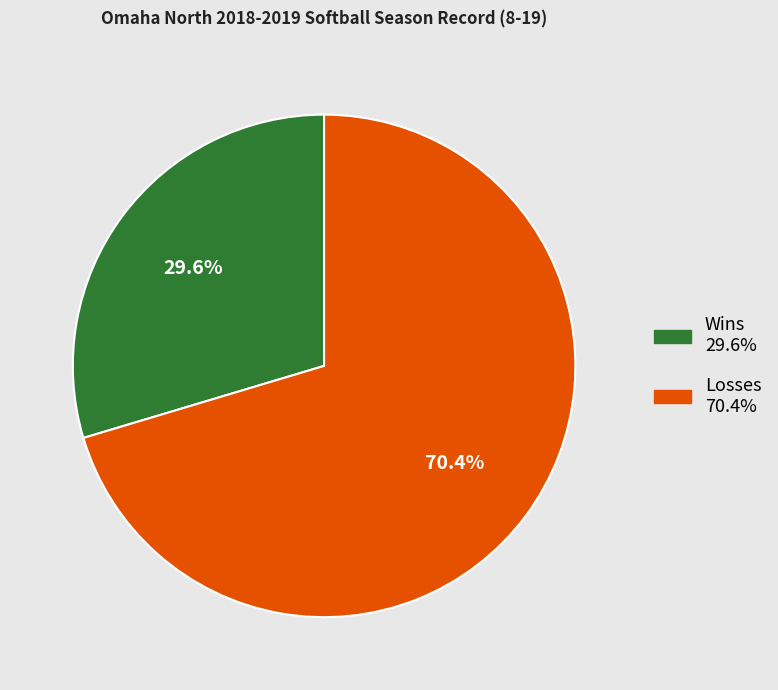

How many segments does this pie chart have?

2